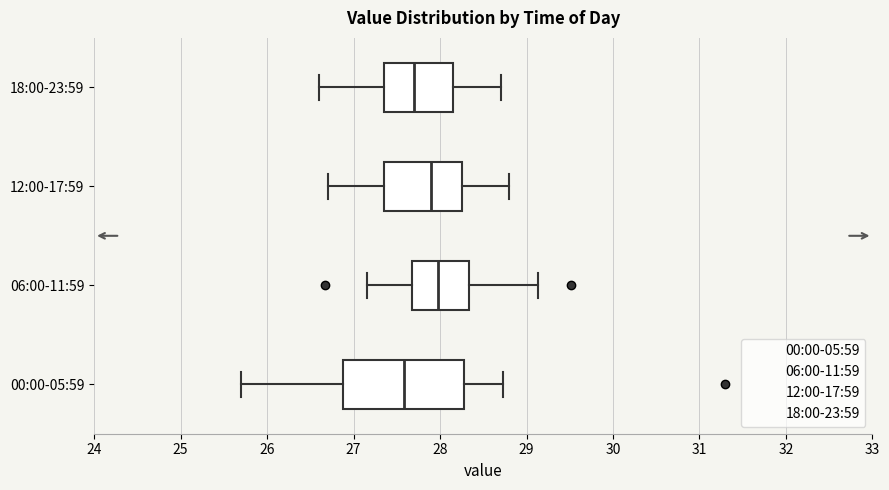

Reading bottom to top, transcribe this box plot: for each box, give where its median line is, the range the box spans, and where its two whiskers end, as read against the x-axis. The values are not printed on the chart, so give them approximately, as read against the axis.

00:00-05:59: median 27.6, box 26.9 to 28.3, whiskers 25.7 to 28.7
06:00-11:59: median 28.0, box 27.7 to 28.3, whiskers 27.2 to 29.1
12:00-17:59: median 27.9, box 27.4 to 28.3, whiskers 26.7 to 28.8
18:00-23:59: median 27.7, box 27.4 to 28.2, whiskers 26.6 to 28.7